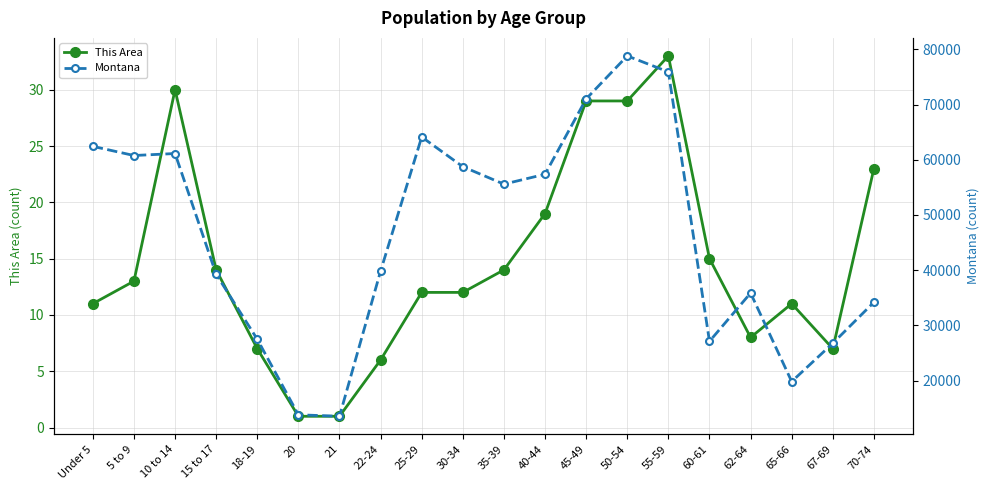

At which category is the sum across all series the highest?

50-54